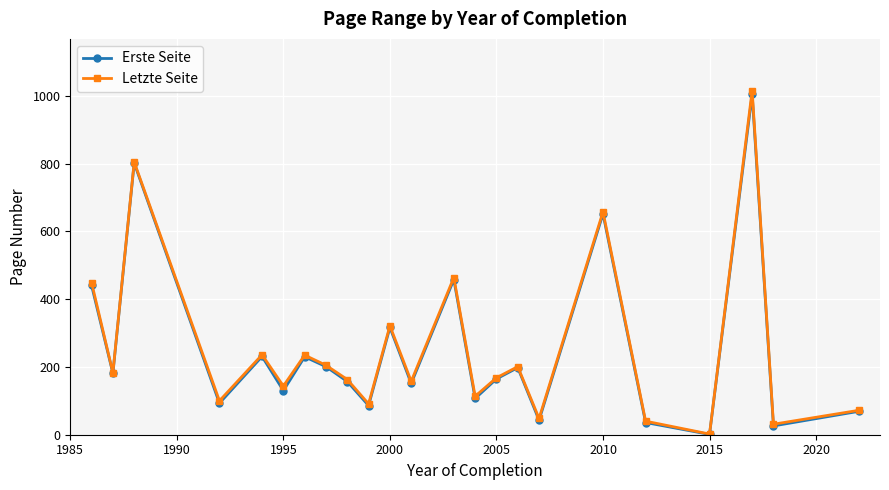

What is the value of the Letzte Seite point at the 11th from the left?

321.5